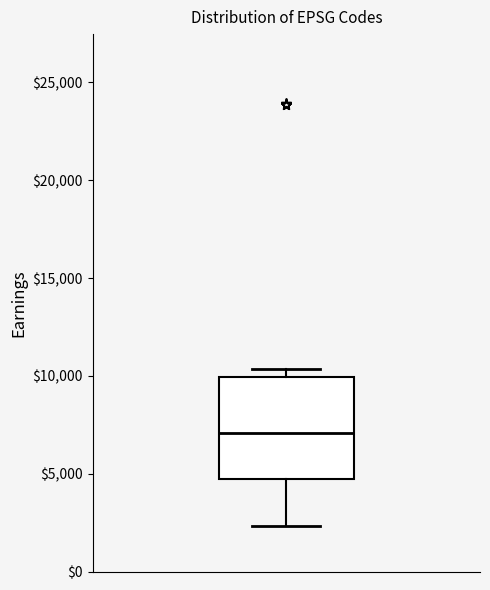

Transcribe this box plot: give where the median line is, the range the box spans, and where the two whiskers end, as read against the y-axis. The values are not printed on the chart, so give them approximately, as read against the axis.

median 7000, box 4500 to 10000, whiskers 2500 to 10500